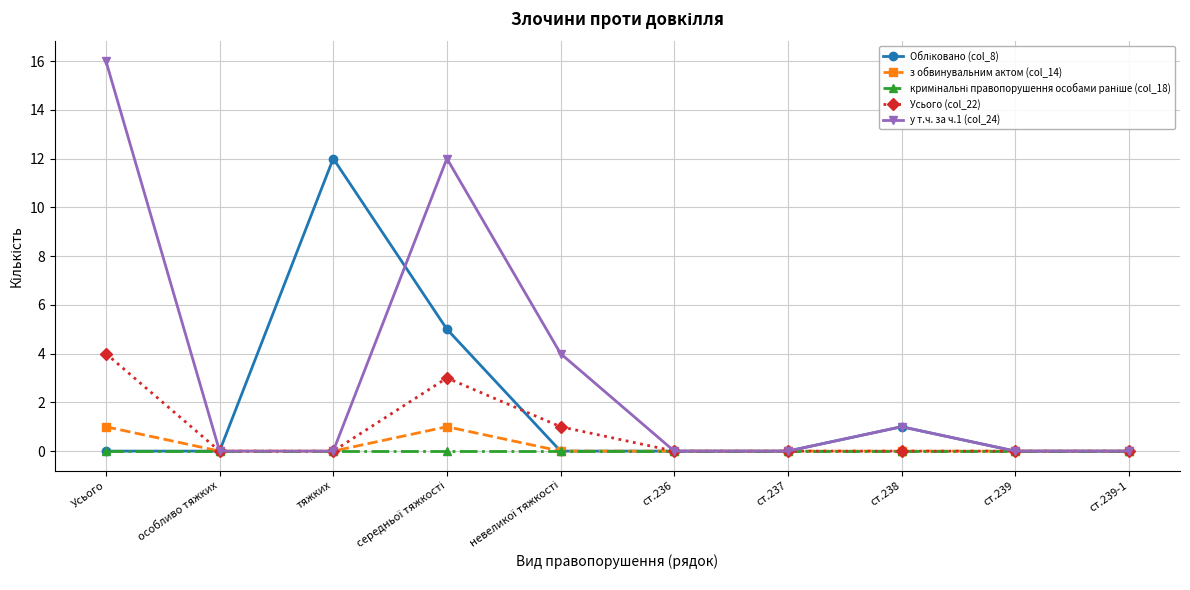

Which series has the largest range (max minus min)?

у т.ч. за ч.1 (col_24)